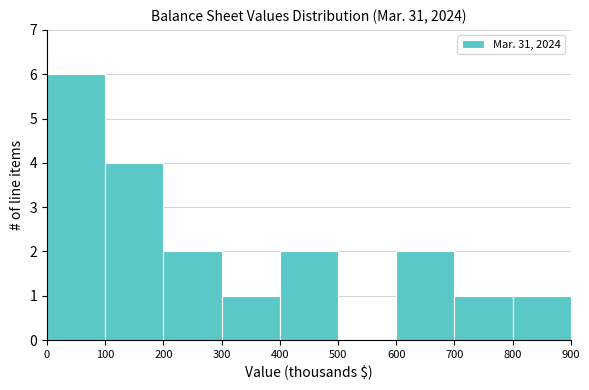

Reading left to right, what are all the values shown in this chart?

0=6	100=4	200=2	300=1	400=2	500=0	600=2	700=1	800=1